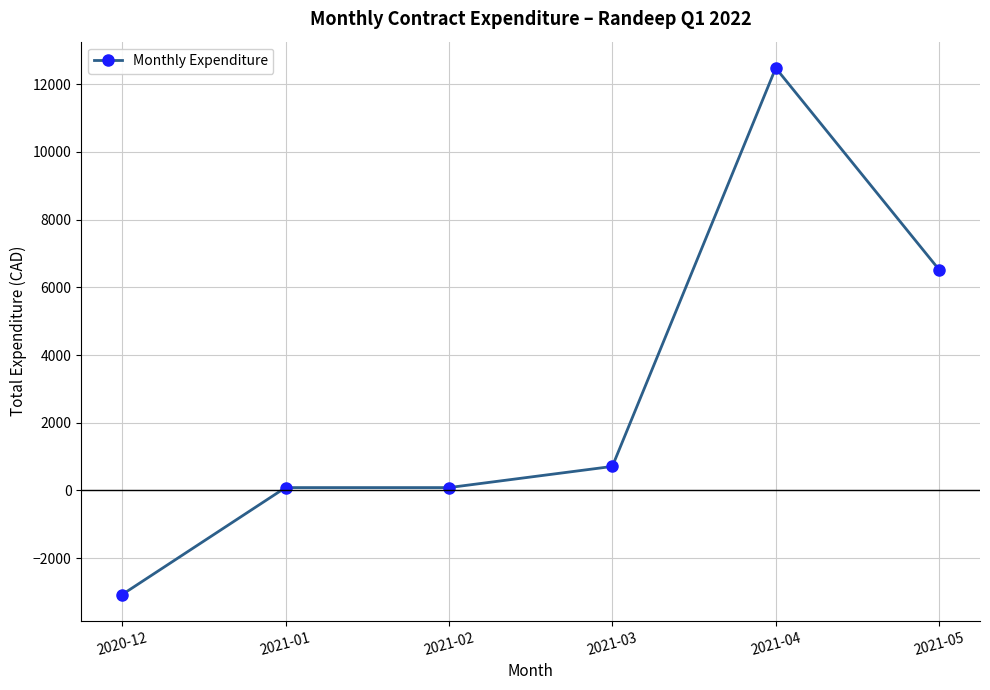

How many lines are shown in the chart?

1